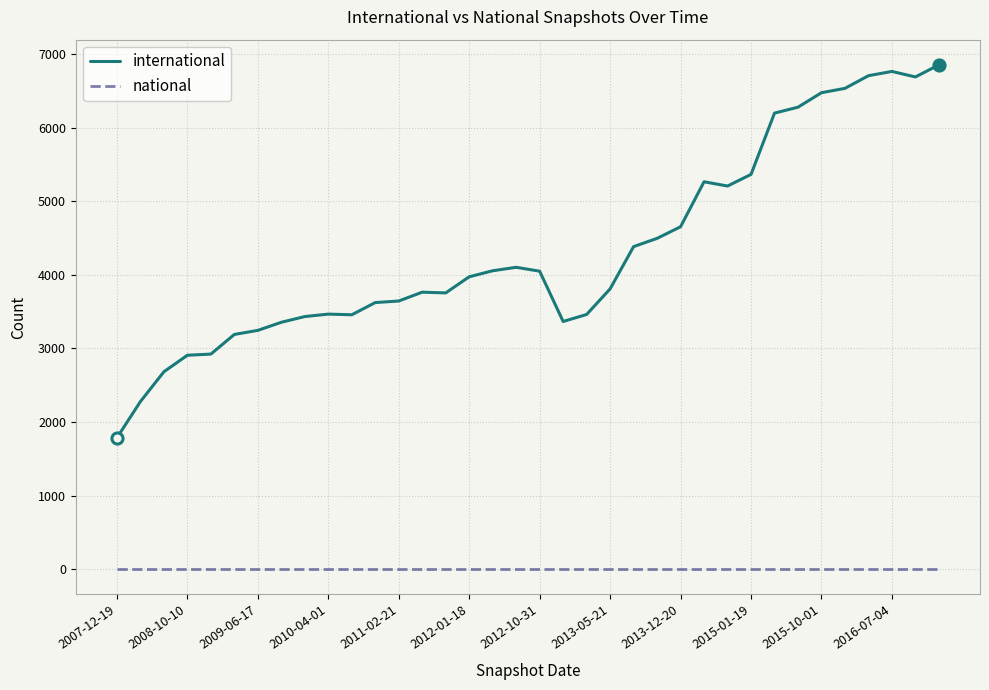

Is this an area chart (filled region under the line)?

No